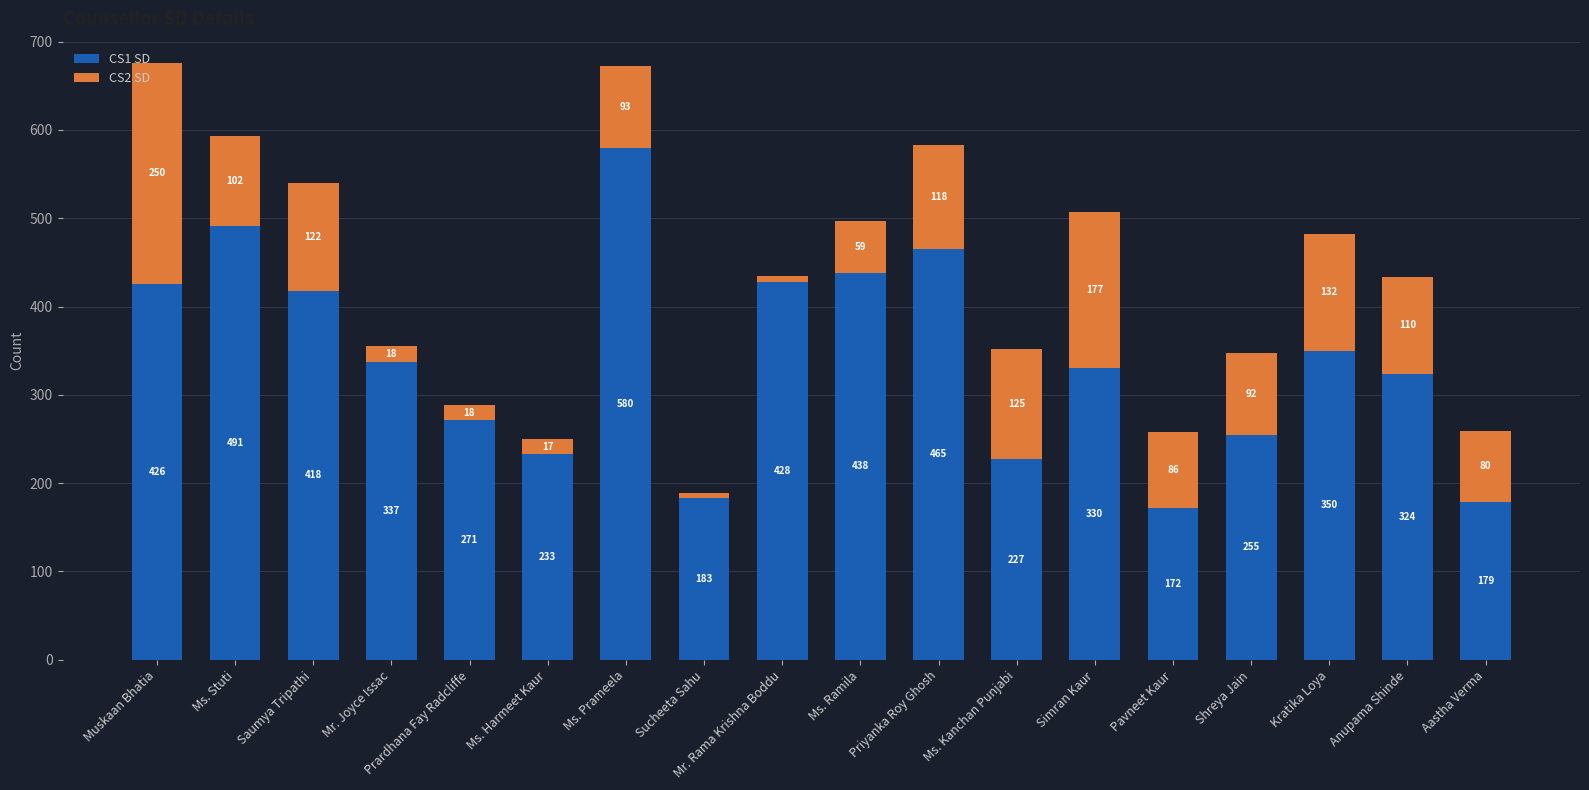

True or false: CS1 SD has a value of 324 at Anupama Shinde.

True